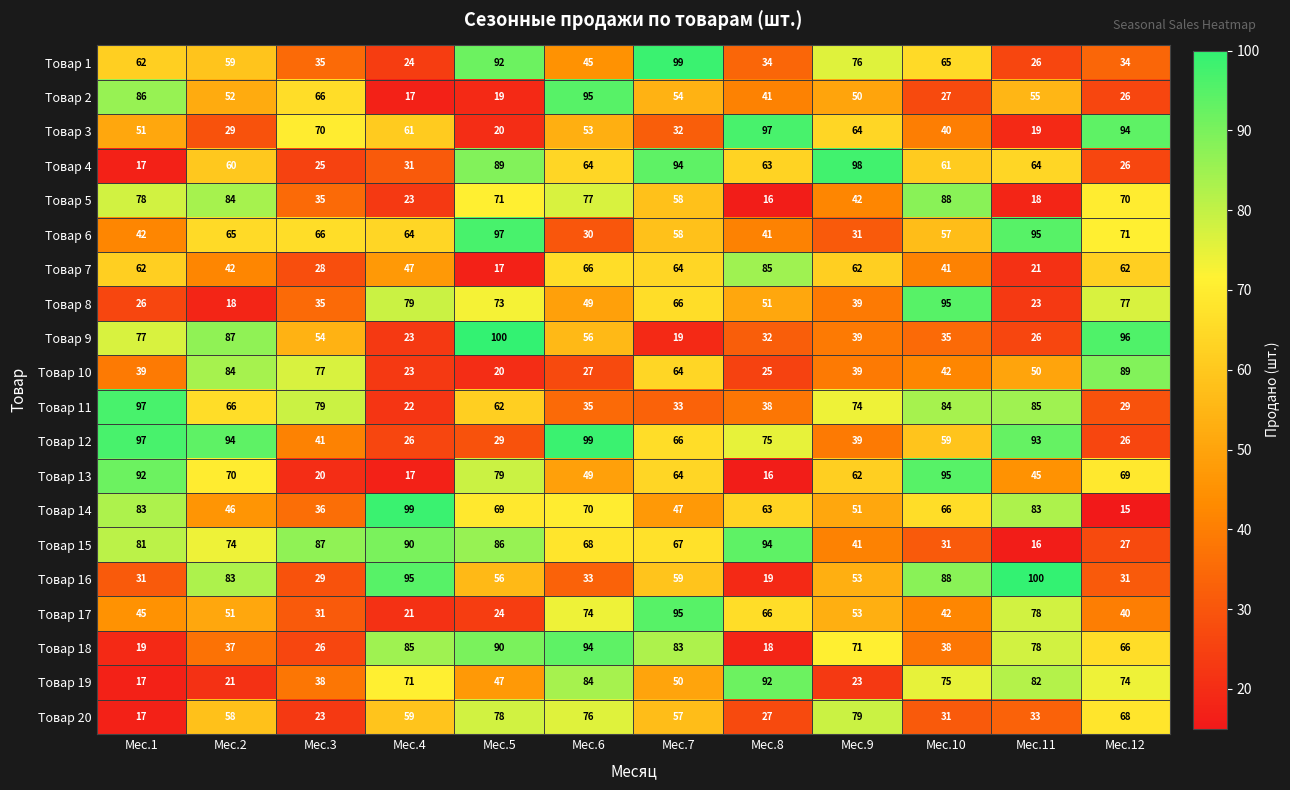

What is the spread (max minus min) of values at Мес.10?

68